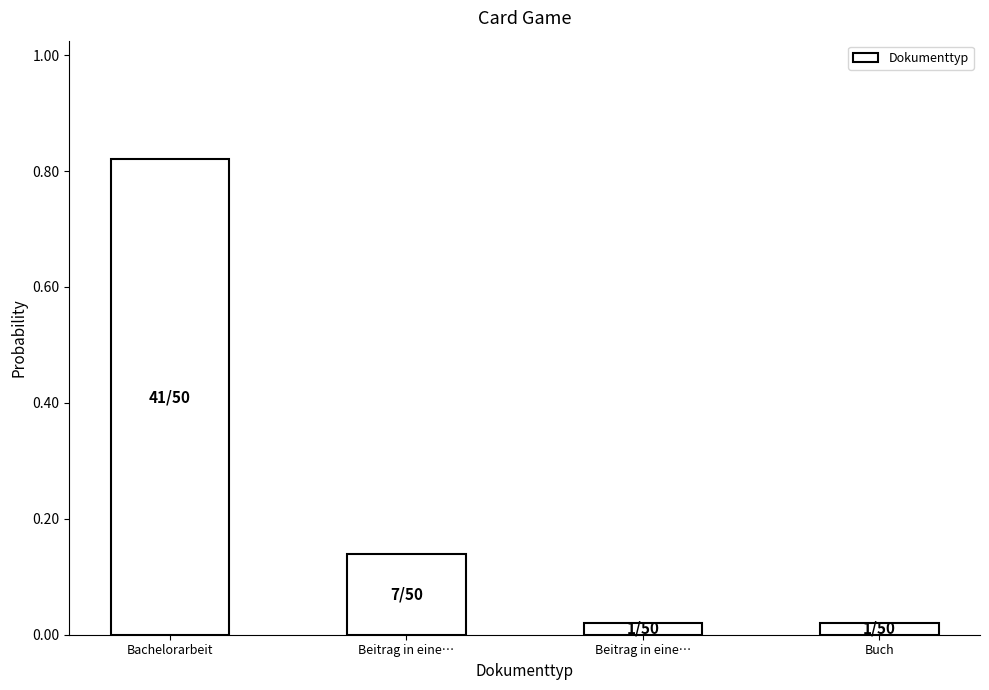

Are the bars grouped side by side (vs. stacked)?

No